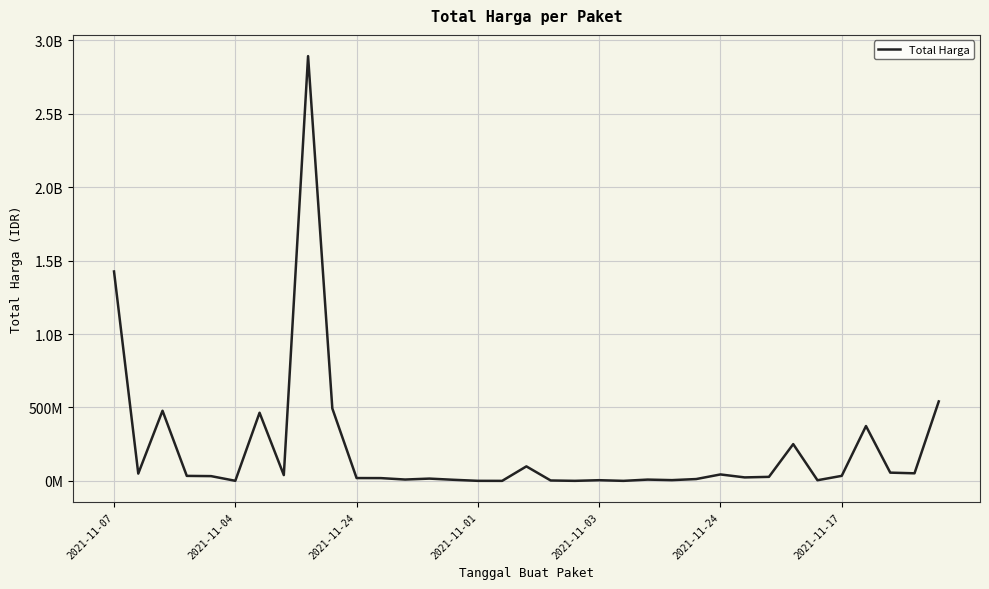

Does the chart display data point markers on the line(s)?

No